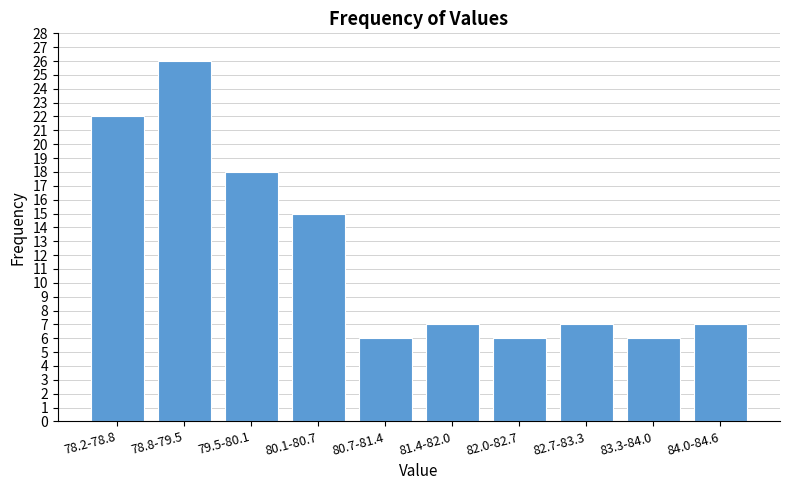

Reading left to right, list all the values displayed in this chart.

78.2-78.8=22	78.8-79.5=26	79.5-80.1=18	80.1-80.7=15	80.7-81.4=6	81.4-82.0=7	82.0-82.7=6	82.7-83.3=7	83.3-84.0=6	84.0-84.6=7